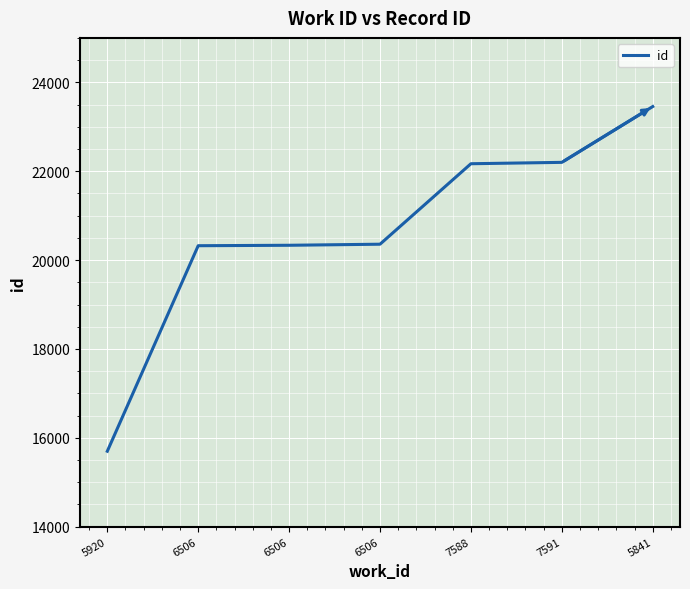

Which category has the highest value across all series?

5841